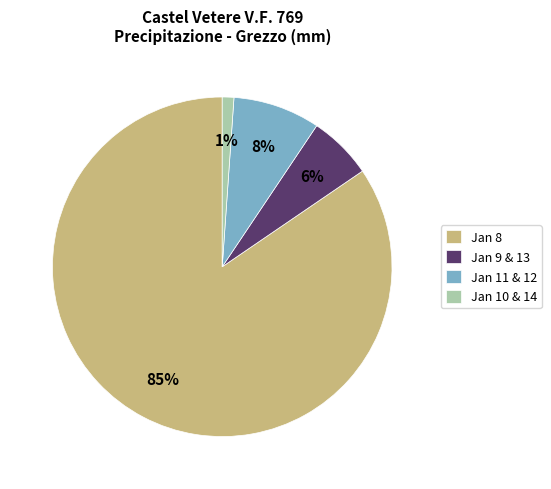

Which category has the smallest portion of the pie?

Jan 10 & 14